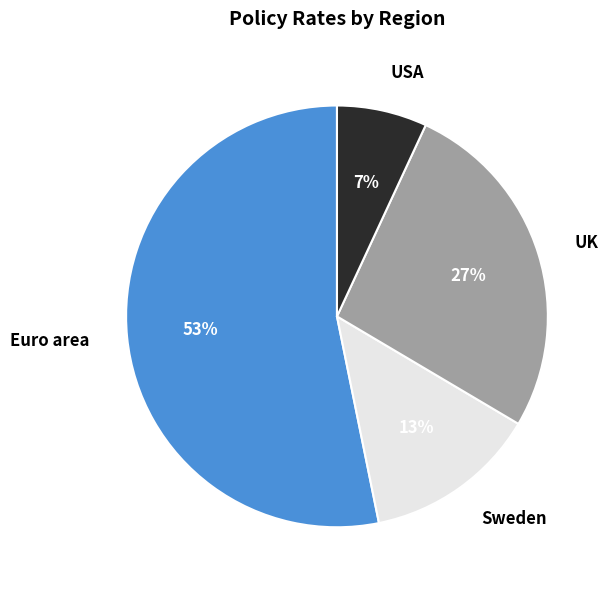

How many slices are in this pie chart?

4